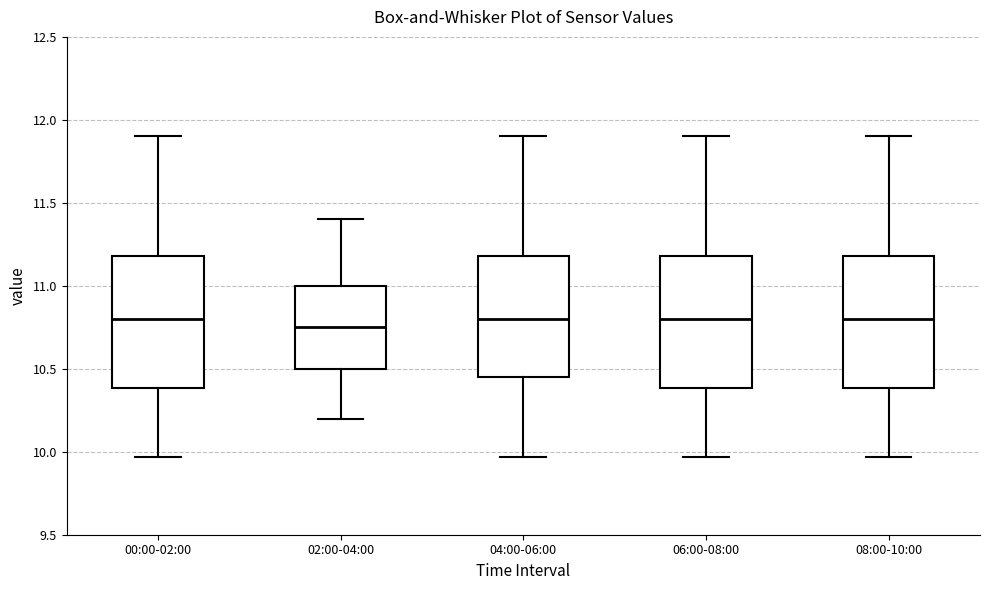

Which box has the lowest median line?

02:00-04:00